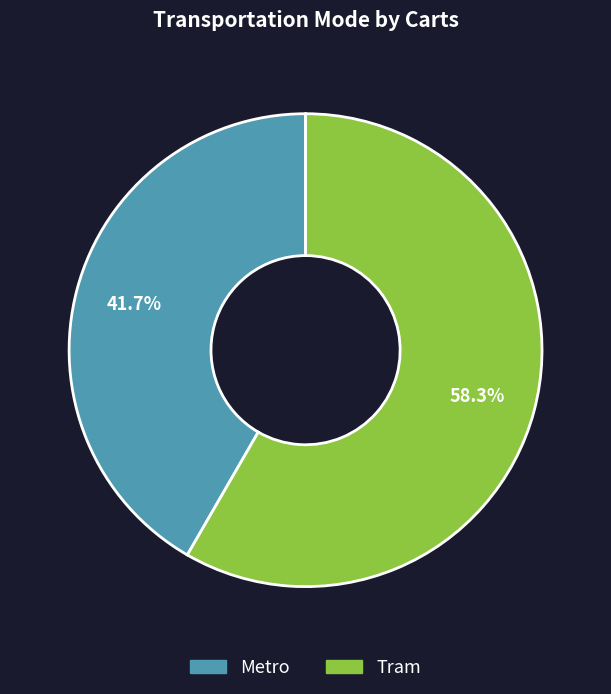

How many segments does this pie chart have?

2